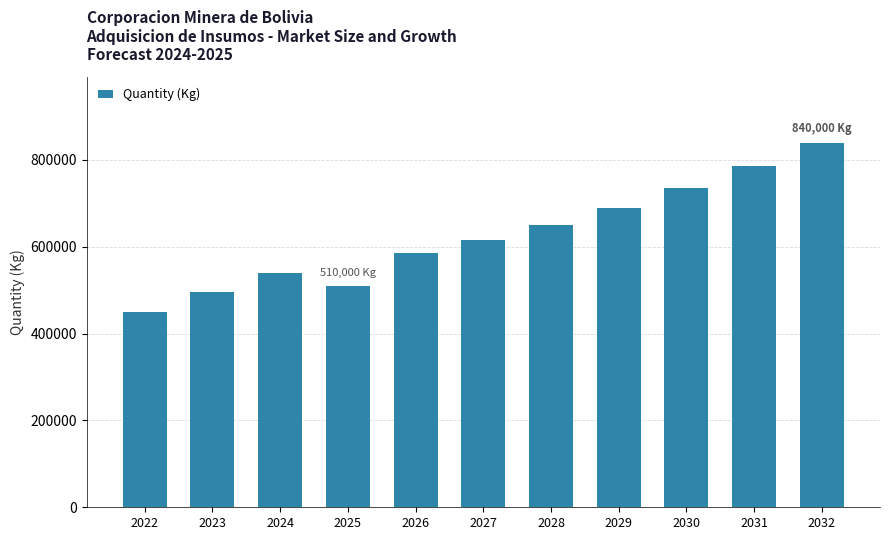

Reading right to left, what are all the values shown in this chart?

840000	785000	735000	690000	650000	615000	585000	510000	540000	495000	450000